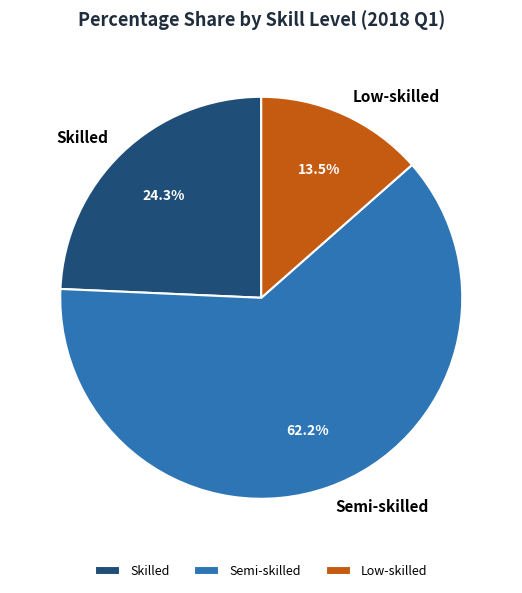

Does Low-skilled represent more than half of the total?

No